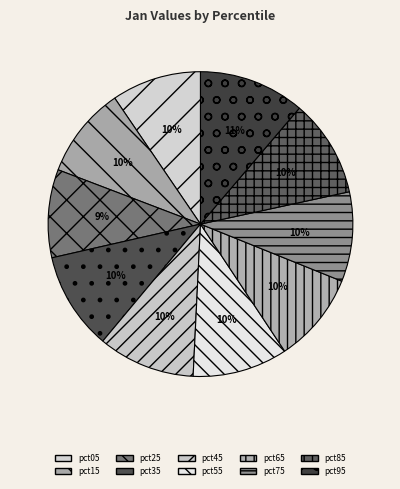

Is it true that pct25 is 9% of the pie?

True